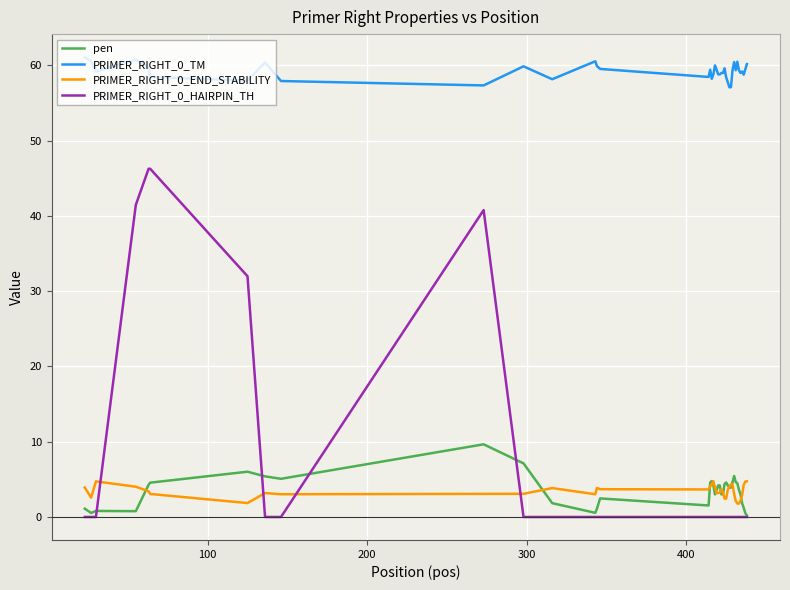

List the series in order of their peak value, lowest first.

PRIMER_RIGHT_0_END_STABILITY, pen, PRIMER_RIGHT_0_HAIRPIN_TH, PRIMER_RIGHT_0_TM